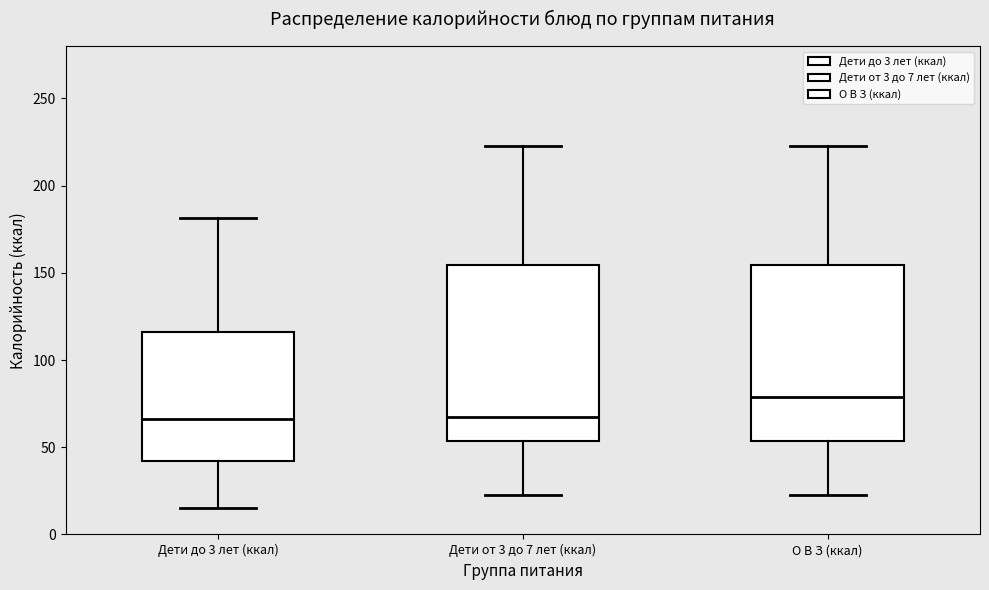

Which box has the highest median line?

О В З (ккал)